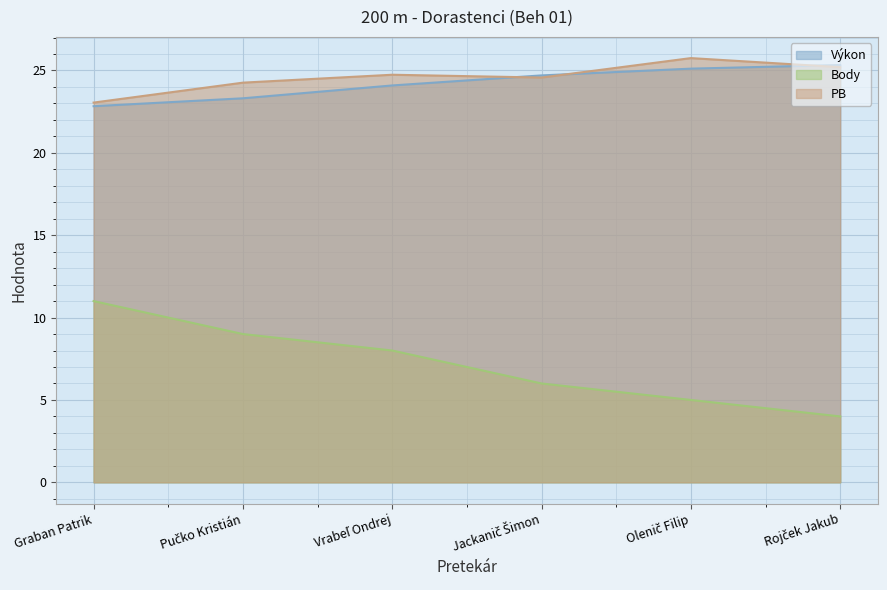

True or false: Body and PB intersect in this chart.

False